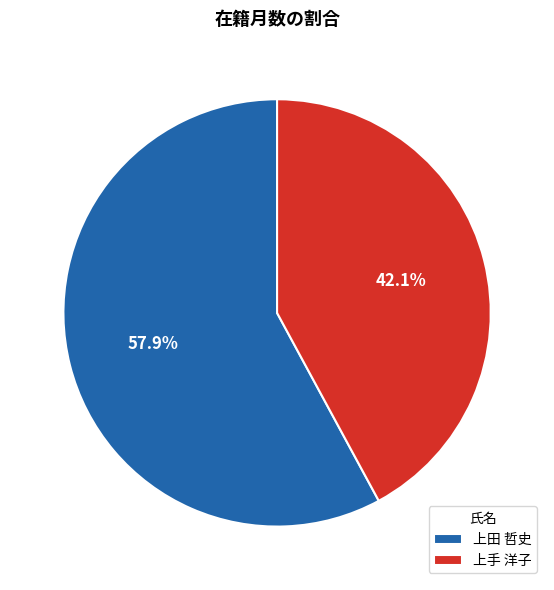

To the nearest percent, what portion does 上手 洋子 represent?

42%